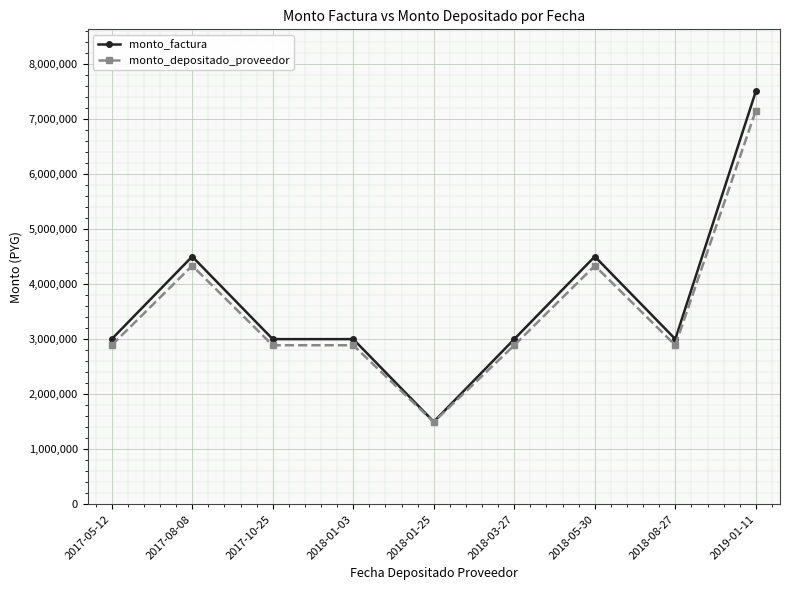

The value of monto_depositado_proveedor at 2017-05-12 is 909414. True or false?

False